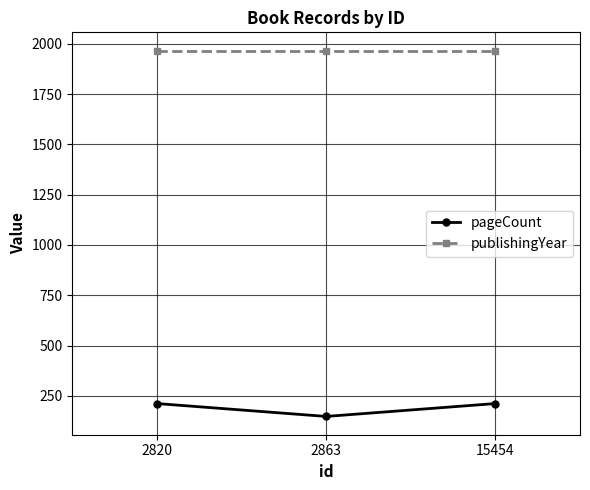

At how many categories does at least one series exceed 1291?

3